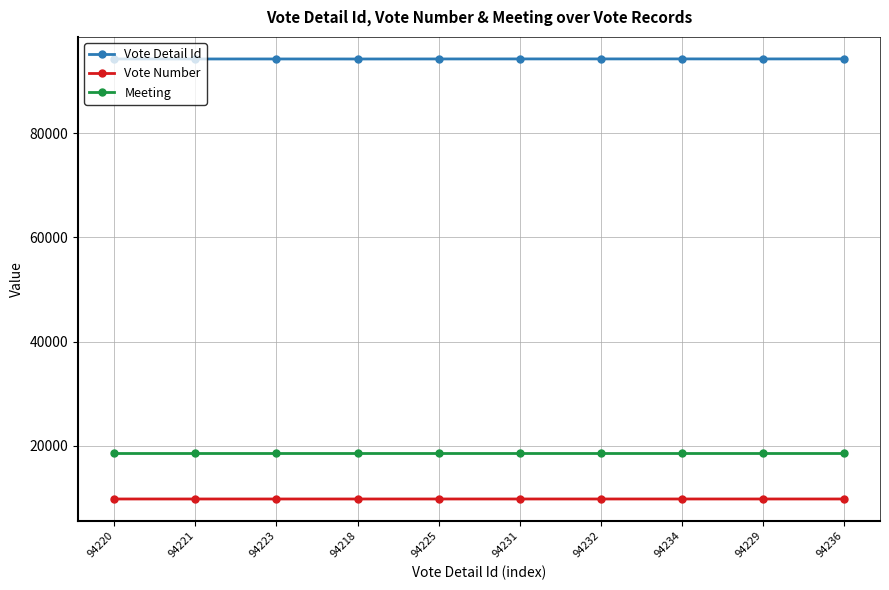

Rank the series by their maximum value, from highest to lowest.

Vote Detail Id, Meeting, Vote Number